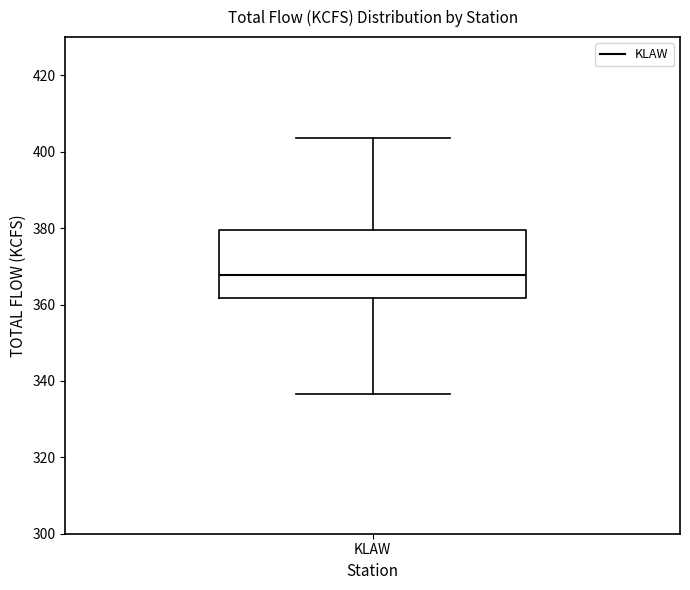

Where is the upper edge of the box for KLAW on the y-axis? The values are not printed on the chart, so give them approximately, as read against the axis.

380